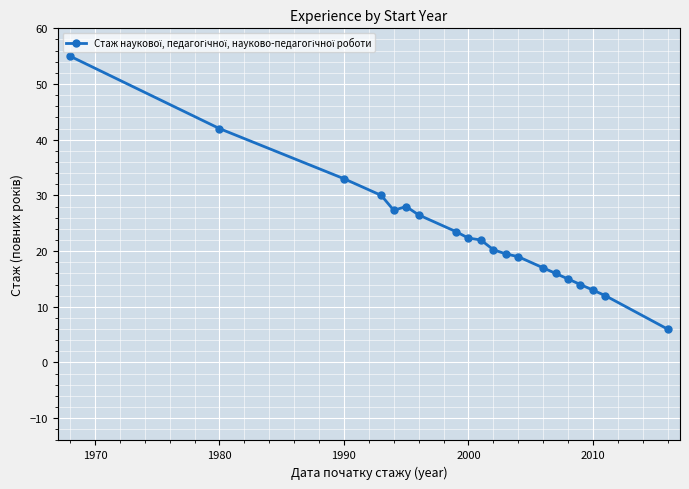

What is the value of the 7th point from the left?

26.5